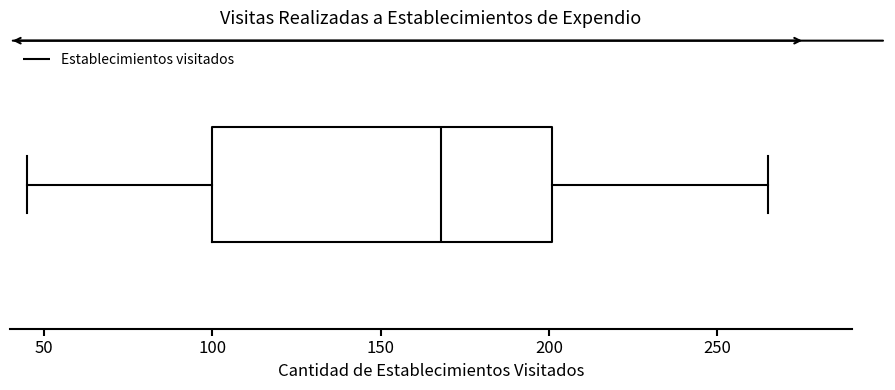

Read this box plot against the x-axis: the position of the median line, the range covered by the box, and the ends of both whiskers. The values are not printed on the chart, so give them approximately, as read against the axis.

median 170, box 100 to 200, whiskers 45 to 265